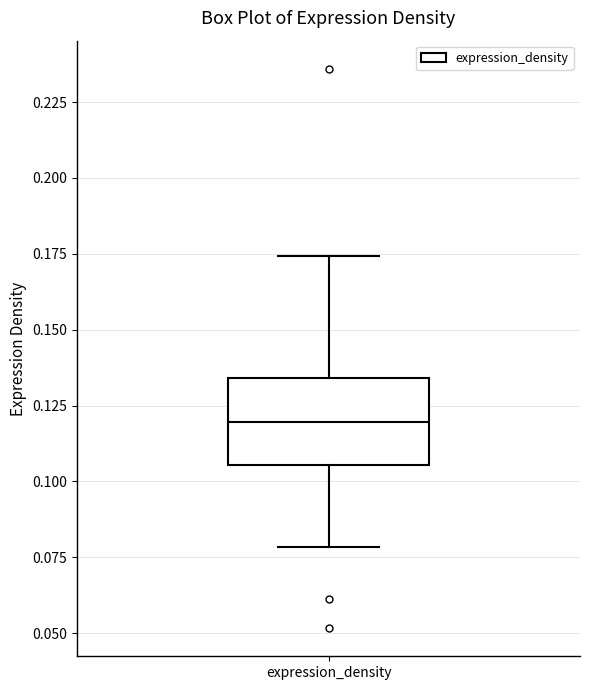

Read this box plot against the y-axis: the position of the median line, the range covered by the box, and the ends of both whiskers. The values are not printed on the chart, so give them approximately, as read against the axis.

median 0.120, box 0.105 to 0.135, whiskers 0.080 to 0.175